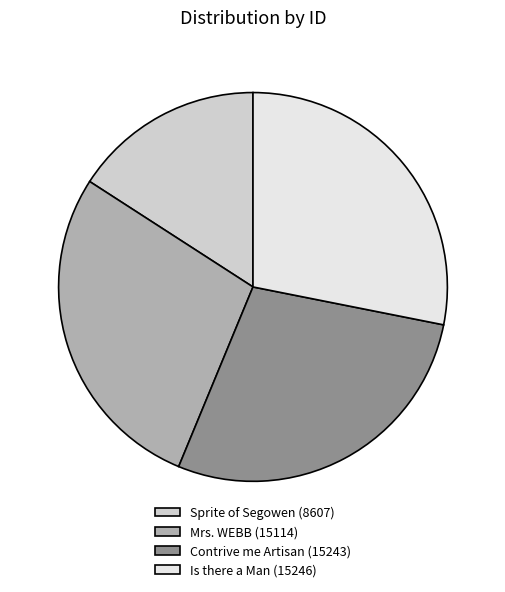

Is Sprite of Segowen the majority of the pie?

No